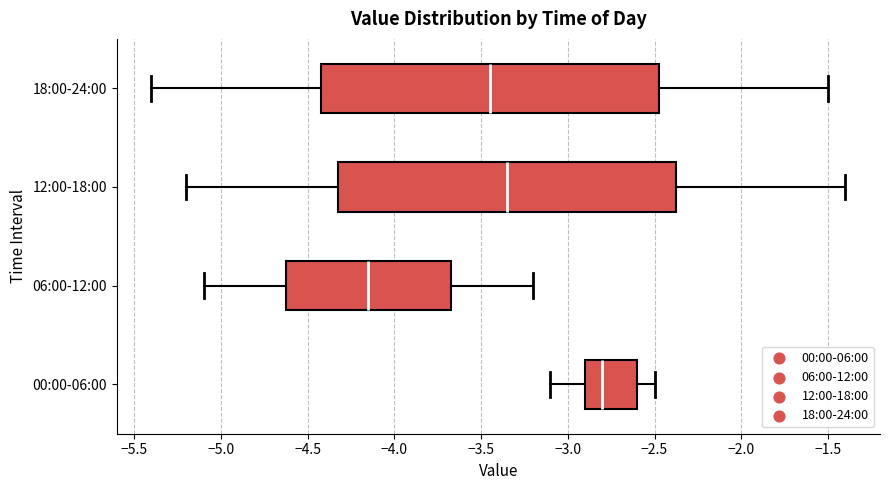

Reading bottom to top, transcribe this box plot: for each box, give where its median line is, the range the box spans, and where its two whiskers end, as read against the x-axis. The values are not printed on the chart, so give them approximately, as read against the axis.

00:00-06:00: median -2.80, box -2.90 to -2.60, whiskers -3.10 to -2.50
06:00-12:00: median -4.15, box -4.60 to -3.65, whiskers -5.10 to -3.20
12:00-18:00: median -3.35, box -4.30 to -2.35, whiskers -5.20 to -1.40
18:00-24:00: median -3.45, box -4.40 to -2.45, whiskers -5.40 to -1.50